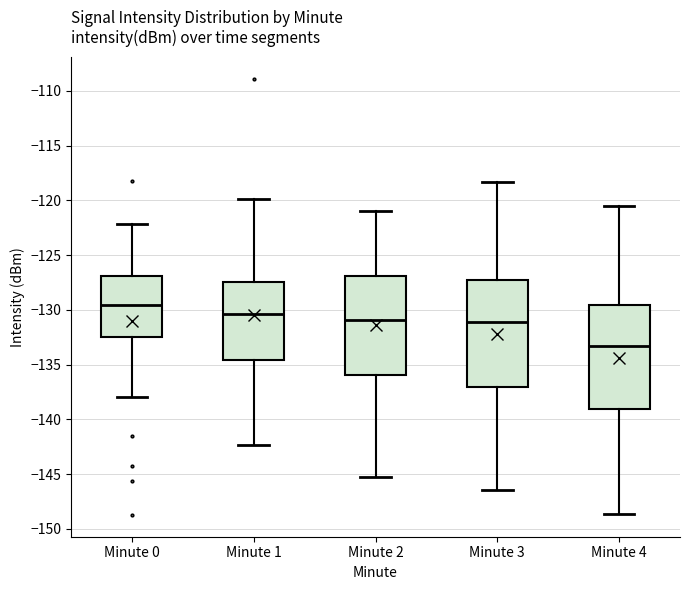

Which box has the highest median line?

Minute 0